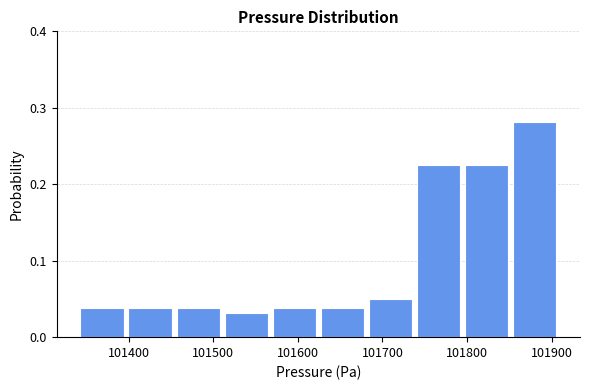

How tall is the bar that spans 101740 to 101790 on the x-axis? Neither the bar edges nor the heights are printed on the chart, so give them approximately, as read against the axes.

0.23